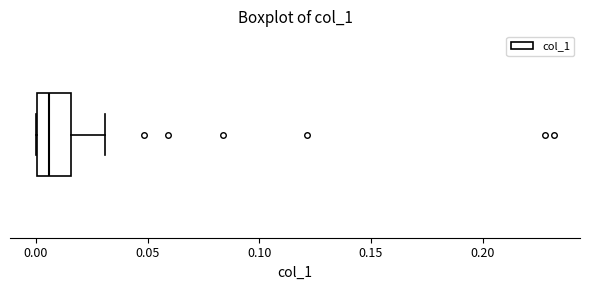

Transcribe this box plot: give where the median line is, the range the box spans, and where the two whiskers end, as read against the x-axis. The values are not printed on the chart, so give them approximately, as read against the axis.

median 0.005, box 0.000 to 0.015, whiskers 0.000 to 0.030